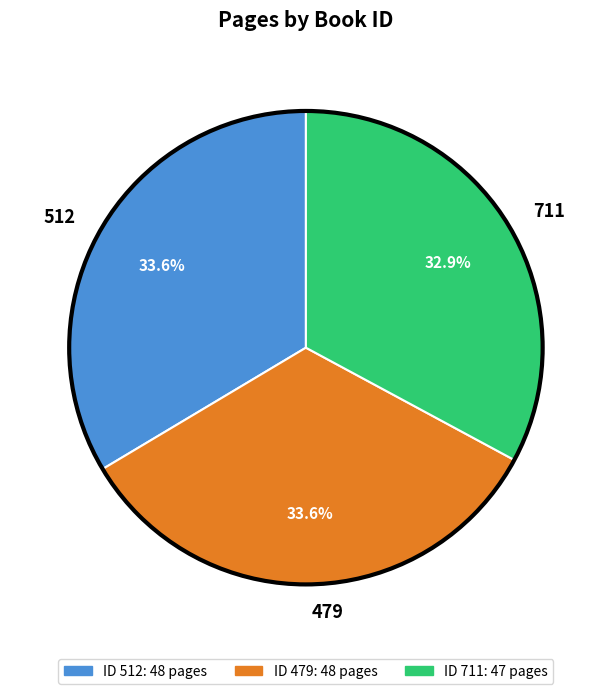

The 512 slice represents 24% of the pie. True or false?

False